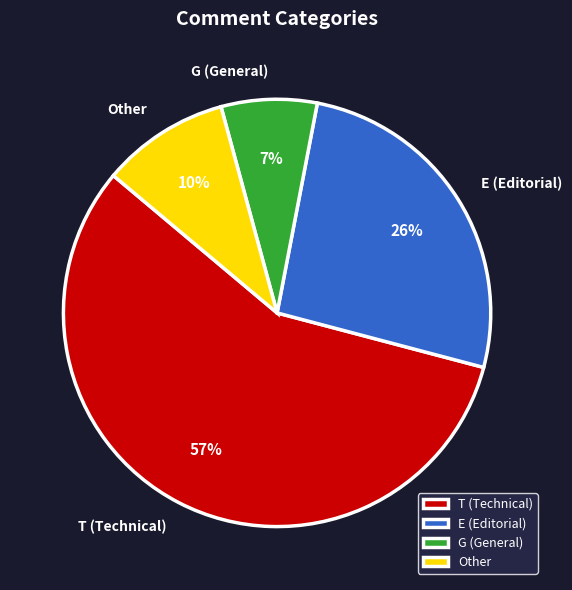

Combined, do T (Technical) and Other account for over 50%?

Yes